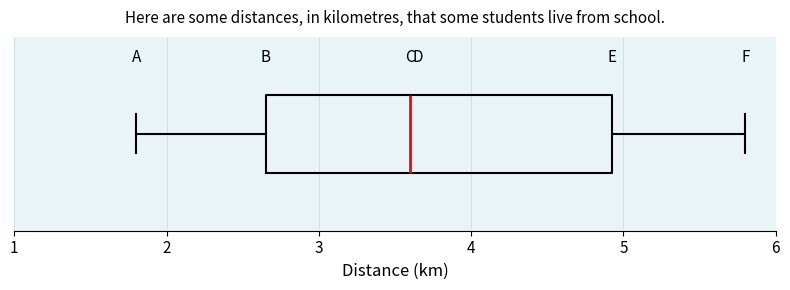

Where does the median line of the box sit on the x-axis? The values are not printed on the chart, so give them approximately, as read against the axis.

3.6